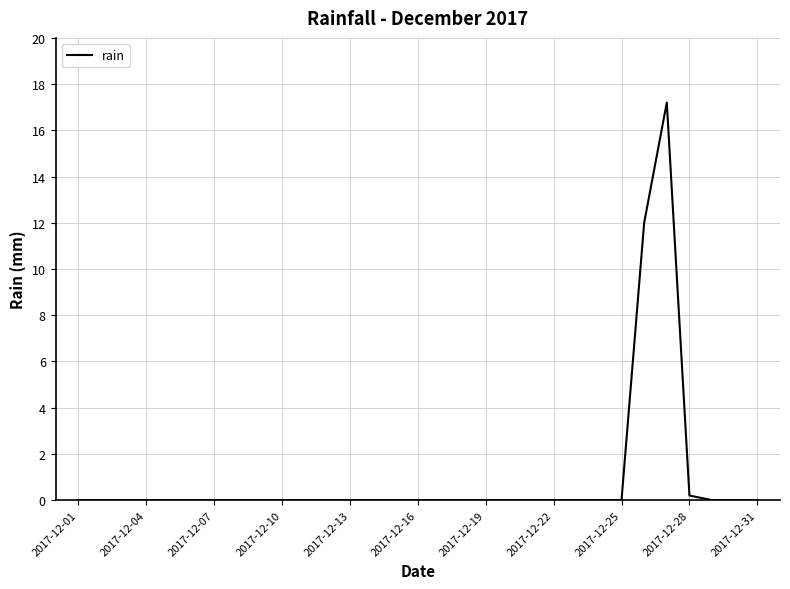

What is the greatest value displayed?

17.2